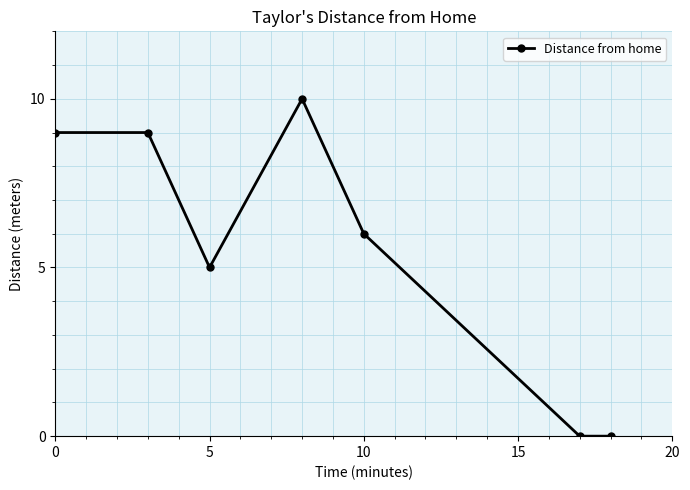

What is the difference between the maximum and minimum values?

10